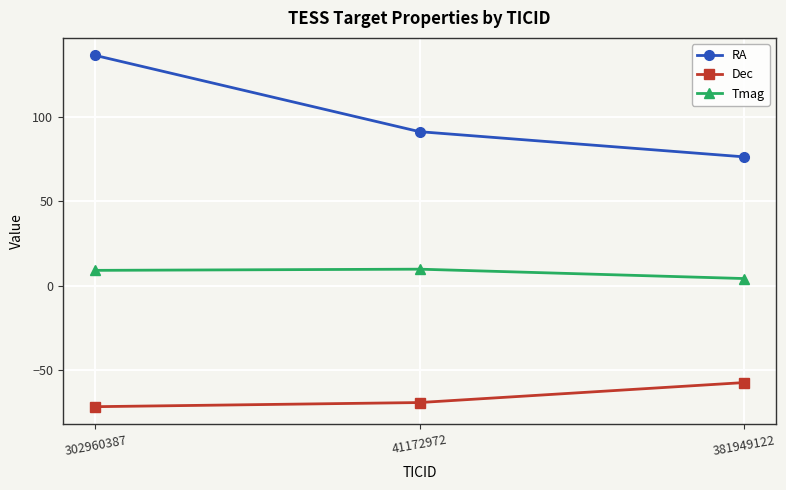

The Tmag series shows 4.2 at 381949122. True or false?

True